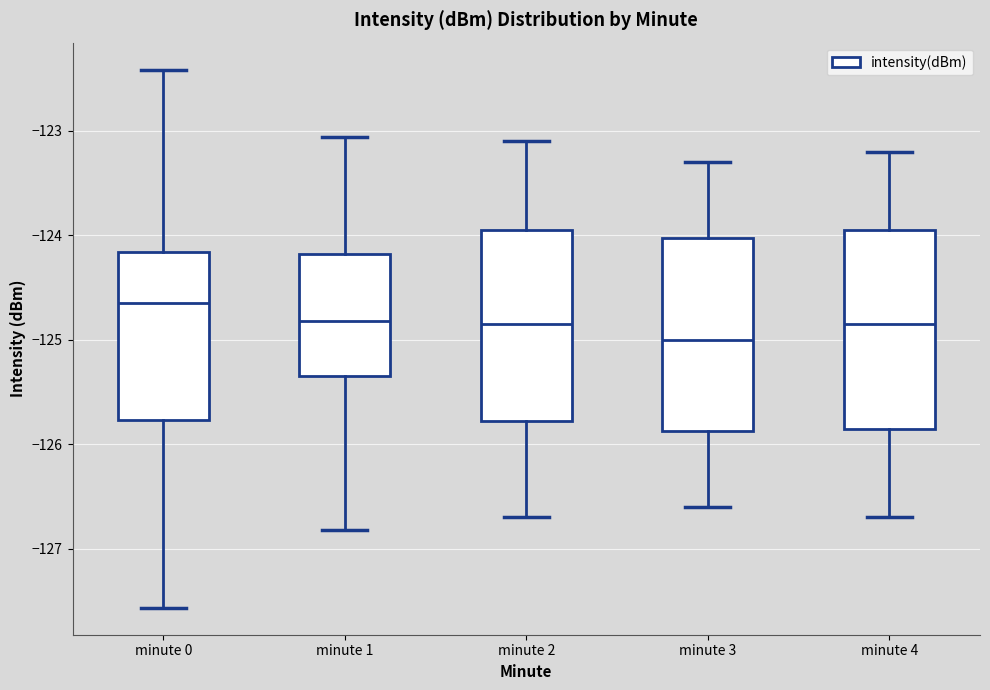

Reading left to right, read every box against the y-axis: the position of its median line, the range the box covers, and the ends of its whiskers. The values are not printed on the chart, so give them approximately, as read against the axis.

minute 0: median -124.6, box -125.8 to -124.2, whiskers -127.6 to -122.4
minute 1: median -124.8, box -125.3 to -124.2, whiskers -126.8 to -123.1
minute 2: median -124.8, box -125.8 to -123.9, whiskers -126.7 to -123.1
minute 3: median -125.0, box -125.9 to -124.0, whiskers -126.6 to -123.3
minute 4: median -124.8, box -125.8 to -123.9, whiskers -126.7 to -123.2